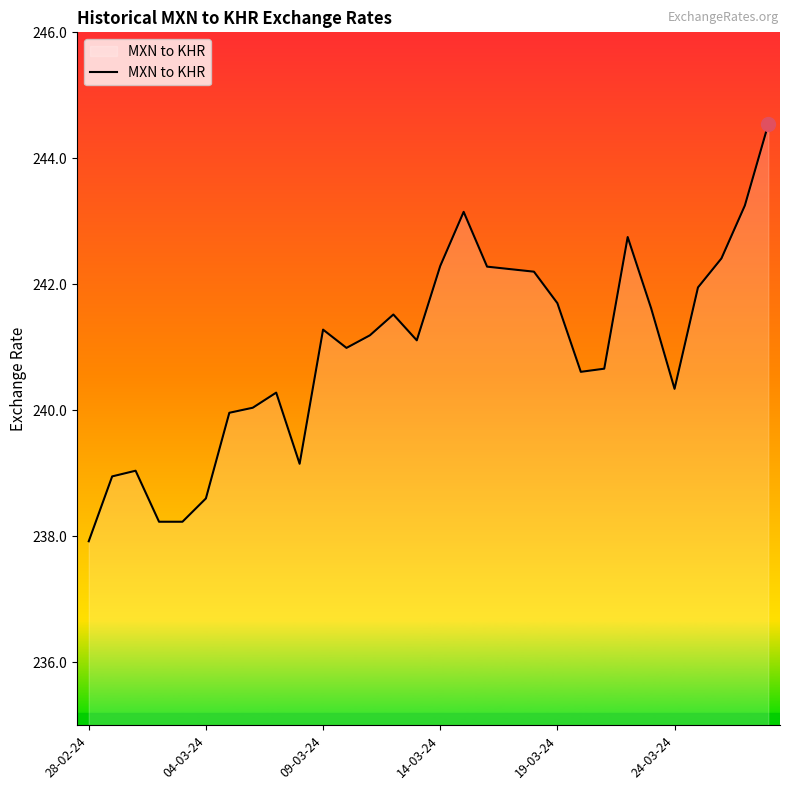

What is the difference between the maximum and minimum values?

6.6